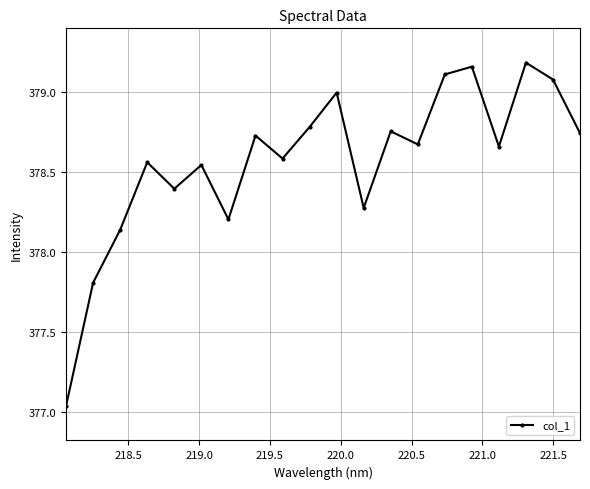

What is the value of the 11th point from the left?

379.0